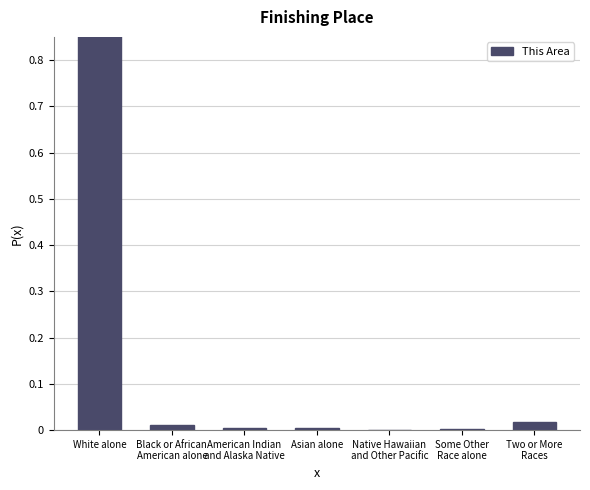

Which label corresponds to the smallest value in the chart?

Native Hawaiian
and Other Pacific